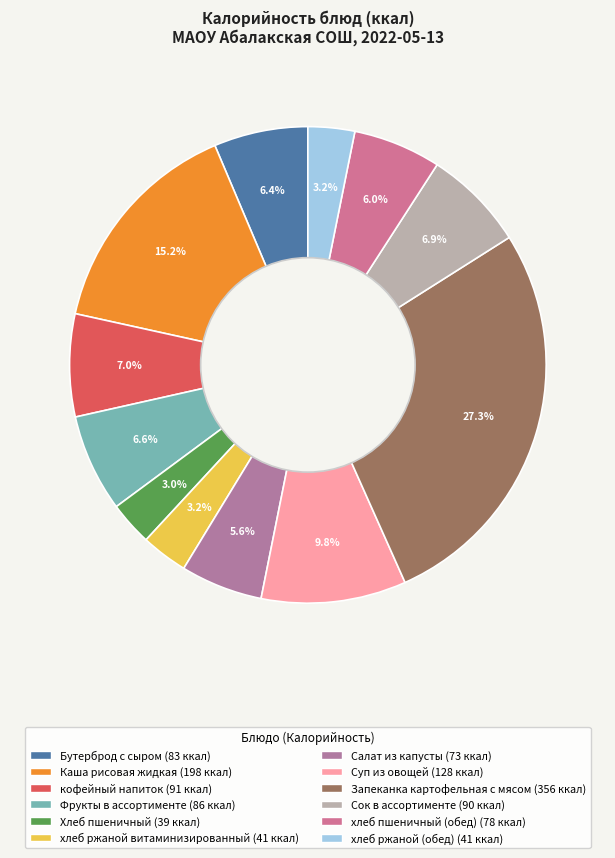

To the nearest percent, what is the difference between the Фрукты в ассортименте and хлеб ржаной (обед) slice percentages?

3%